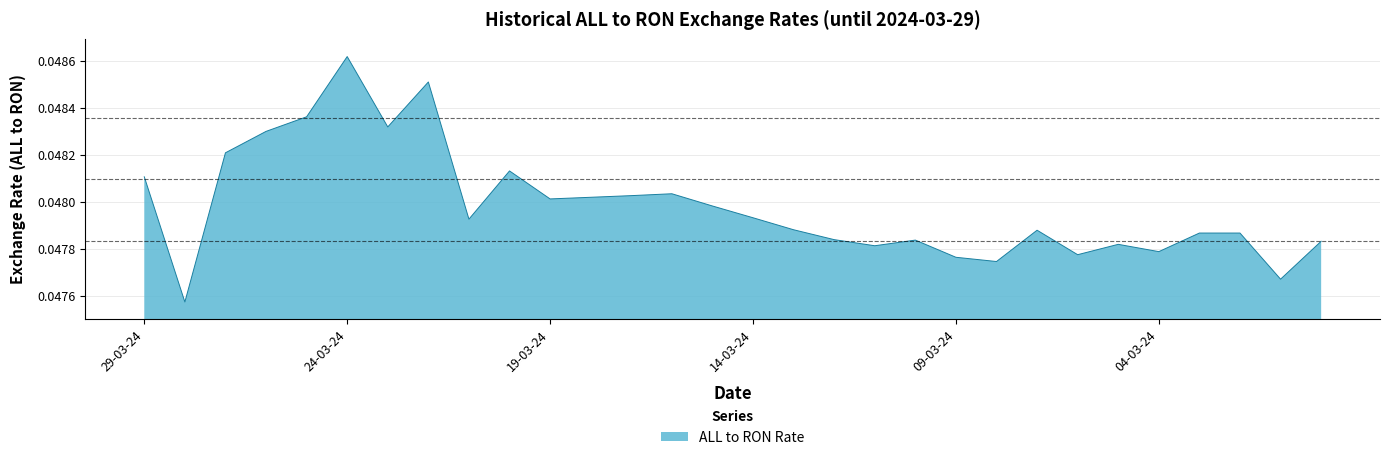

Rank the categories by value from lowest to highest.

28-03-24, 01-03-24, 08-03-24, 09-03-24, 06-03-24, 04-03-24, 11-03-24, 05-03-24, 29-02-24, 10-03-24, 12-03-24, 03-03-24, 02-03-24, 07-03-24, 13-03-24, 21-03-24, 14-03-24, 15-03-24, 19-03-24, 18-03-24, 17-03-24, 16-03-24, 29-03-24, 20-03-24, 27-03-24, 26-03-24, 23-03-24, 25-03-24, 22-03-24, 24-03-24